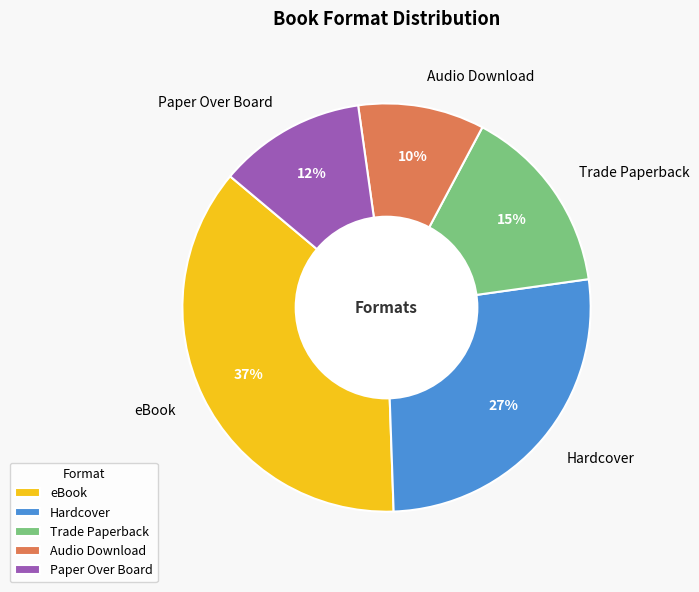

What is the smallest slice in the pie chart?

Audio Download